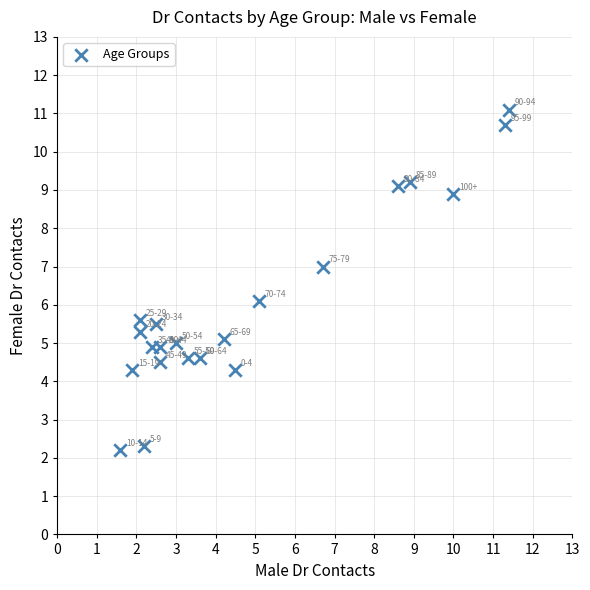

What is the range of Y values (max minus min)?

8.9